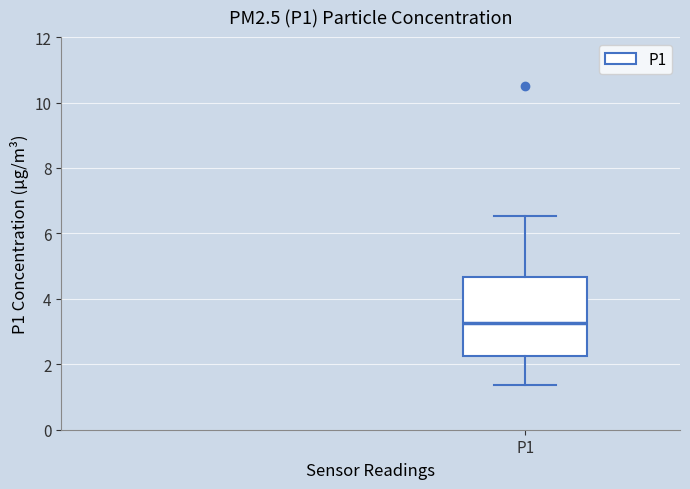

Transcribe this box plot: give where the median line is, the range the box spans, and where the two whiskers end, as read against the y-axis. The values are not printed on the chart, so give them approximately, as read against the axis.

median 3.2, box 2.2 to 4.6, whiskers 1.4 to 6.6